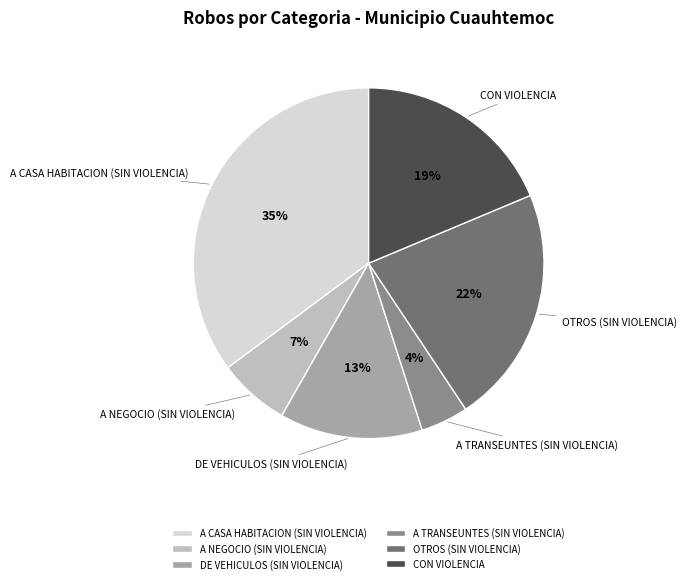

Is there any slice that represents more than half of the pie?

No